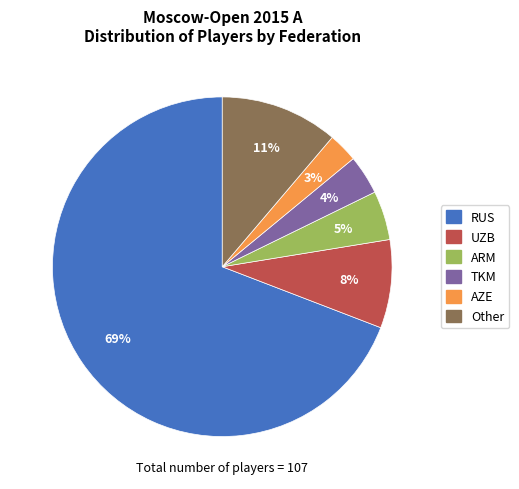

How many segments does this pie chart have?

6